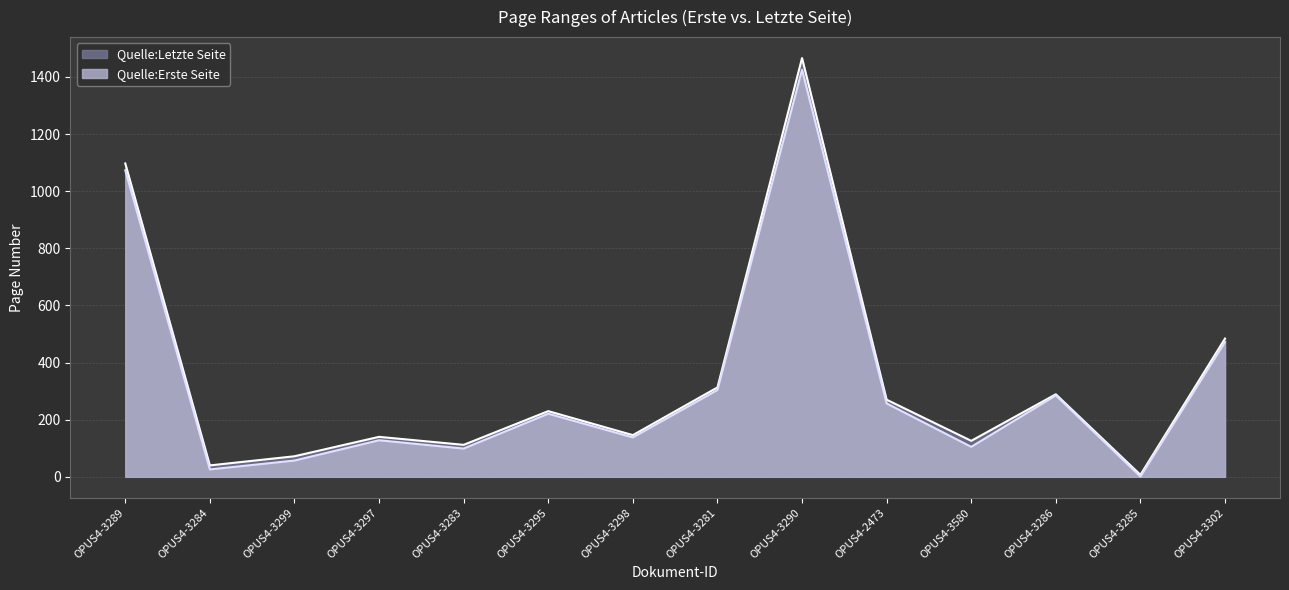

Which has a higher value, OPUS4-3290 or OPUS4-3298?

OPUS4-3290